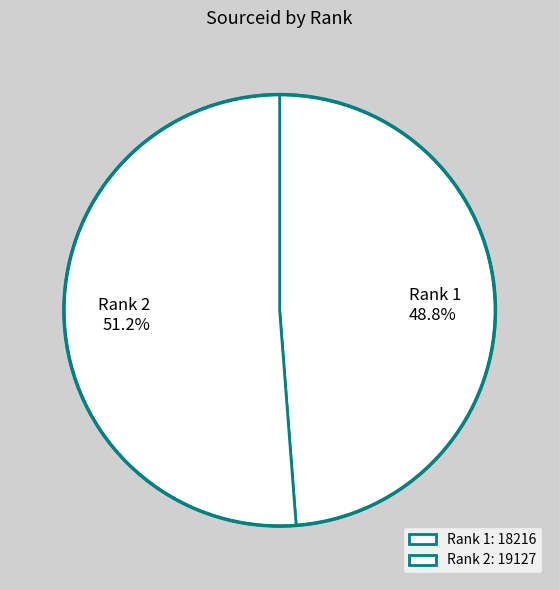

Which has a higher value, Rank 2 or Rank 1?

Rank 2